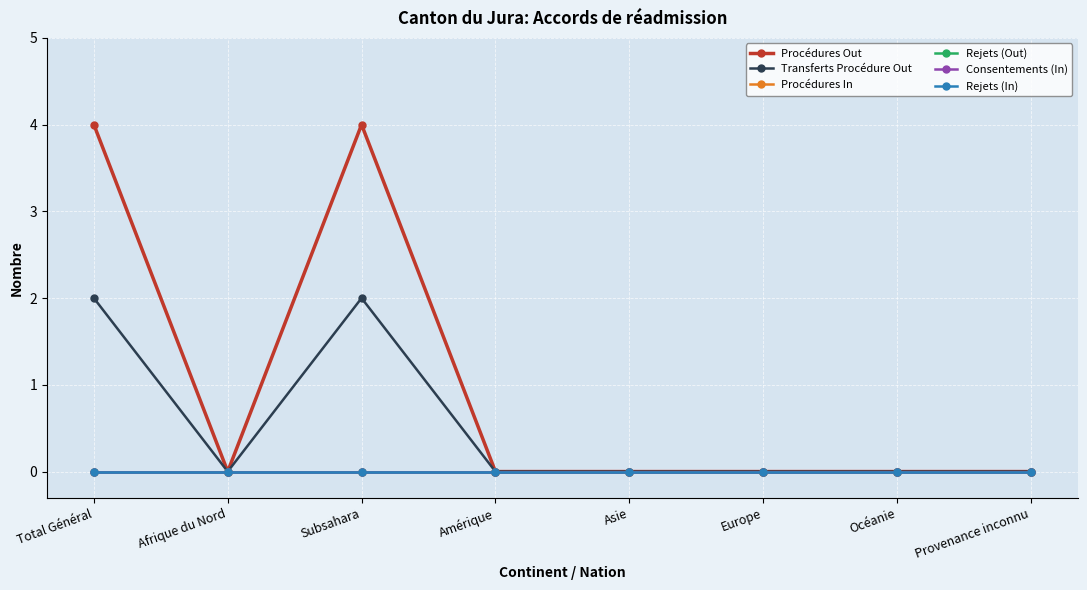

Rank the series at Amérique from lowest to highest value.

Procédures Out, Transferts Procédure Out, Procédures In, Rejets (Out), Consentements (In), Rejets (In)